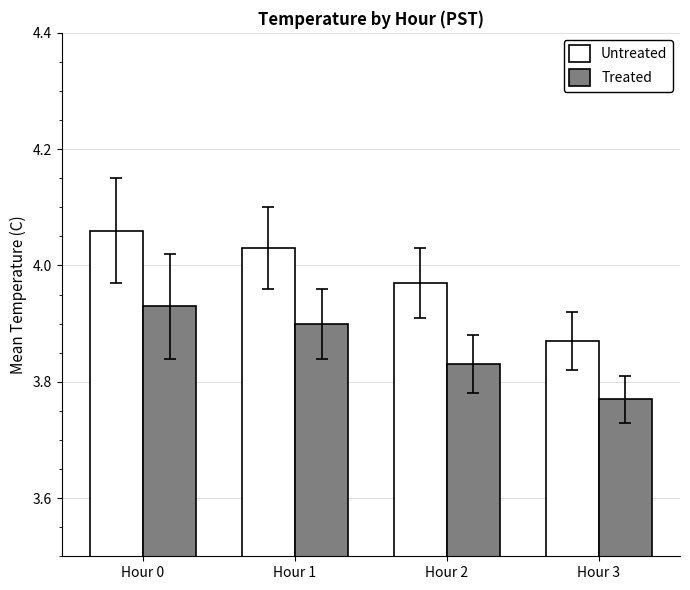

The Untreated series shows 3.9 at Hour 3. True or false?

True